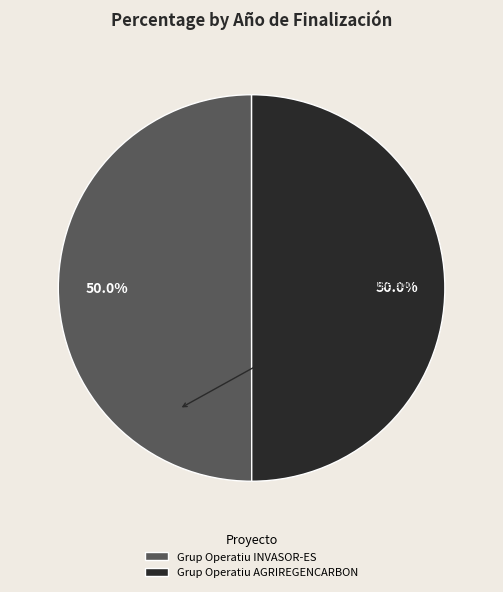

What percentage do Grup Operatiu INVASOR-ES and Grup Operatiu AGRIREGENCARBON together represent?

100.0%